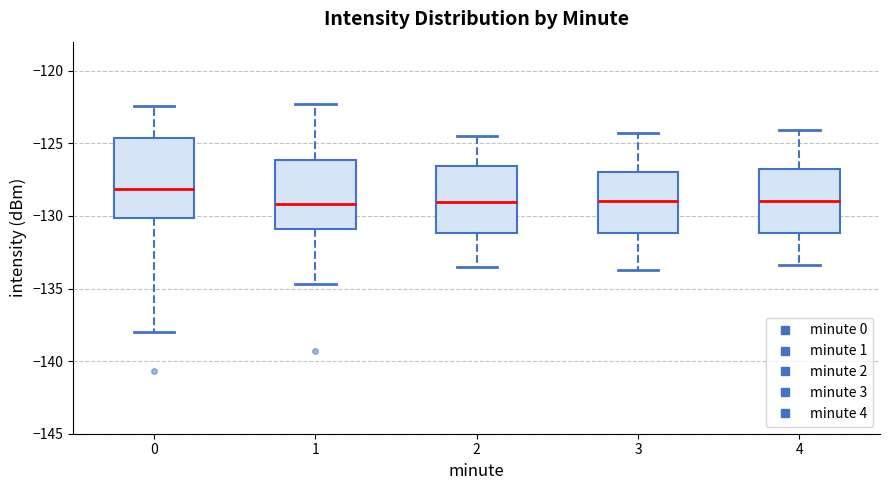

Reading left to right, transcribe this box plot: for each box, give where its median line is, the range the box spans, and where its two whiskers end, as read against the y-axis. The values are not printed on the chart, so give them approximately, as read against the axis.

0: median -128.0, box -130.0 to -124.5, whiskers -138.0 to -122.5
1: median -129.0, box -131.0 to -126.0, whiskers -134.5 to -122.5
2: median -129.0, box -131.0 to -126.5, whiskers -133.5 to -124.5
3: median -129.0, box -131.0 to -127.0, whiskers -133.5 to -124.5
4: median -129.0, box -131.0 to -127.0, whiskers -133.5 to -124.0